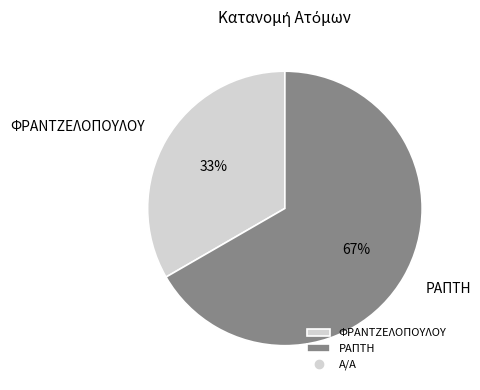

How many slices are in this pie chart?

2